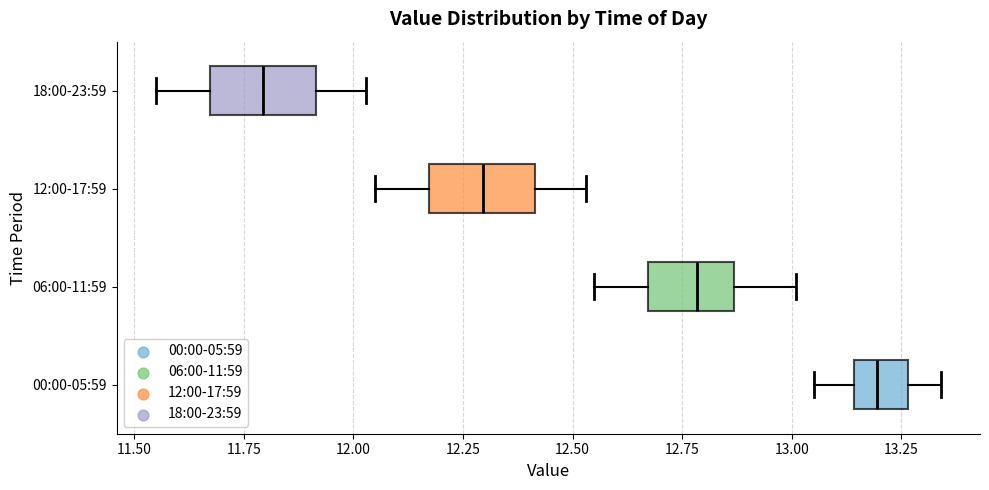

Where does the right whisker of the box for 18:00-23:59 end on the x-axis? The values are not printed on the chart, so give them approximately, as read against the axis.

12.05